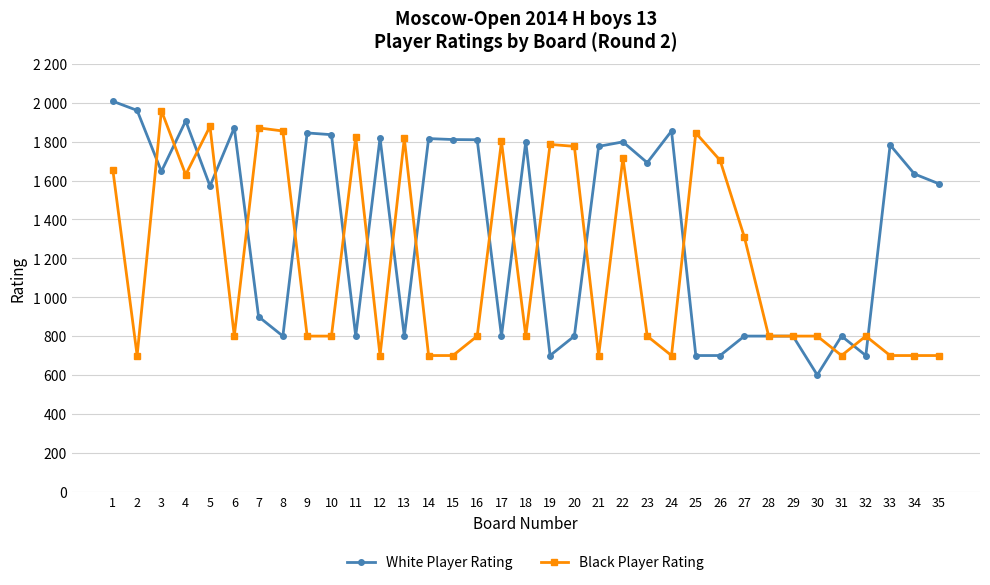

What is the maximum value for White Player Rating?

2008